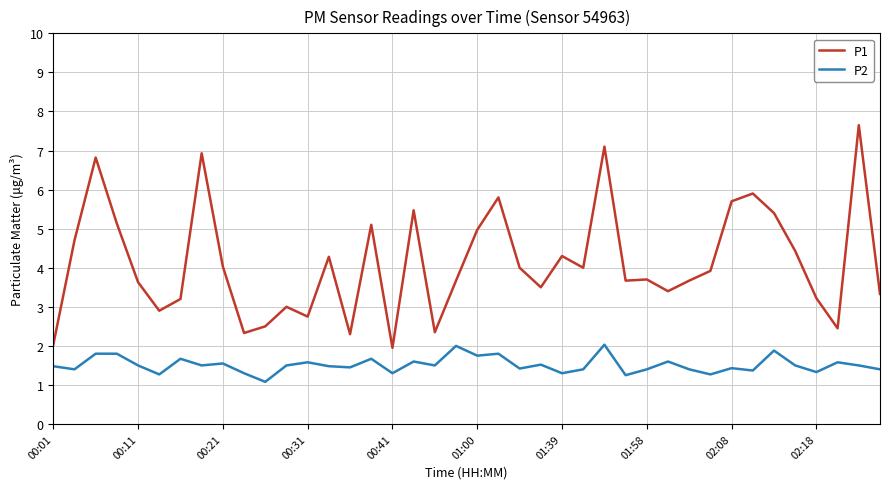

What is the maximum value shown in the chart?

7.7